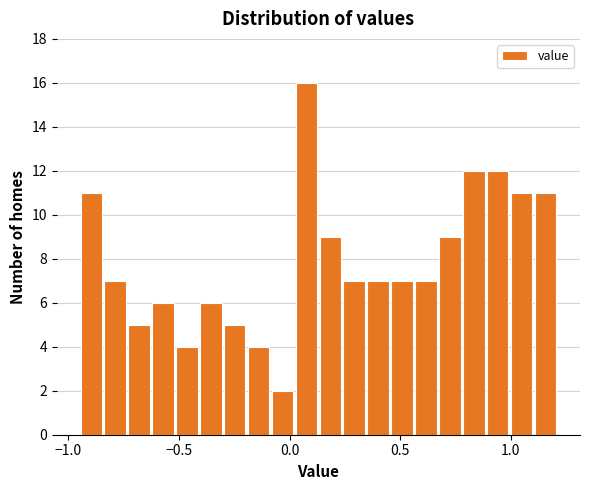

Read against the x-axis, roughly where is the centre of the tallest bar?

0.10